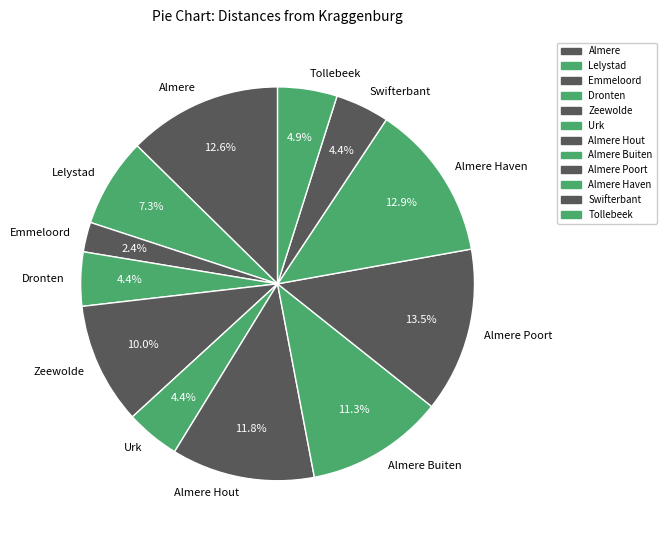

How many slices are in this pie chart?

12